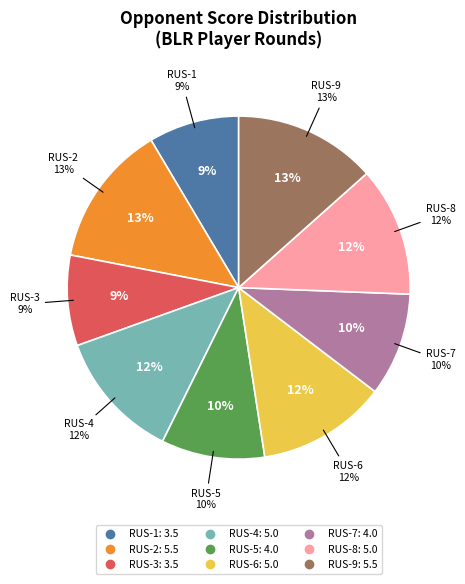

What is the change in value from RUS-3 to RUS-8?

+1.5